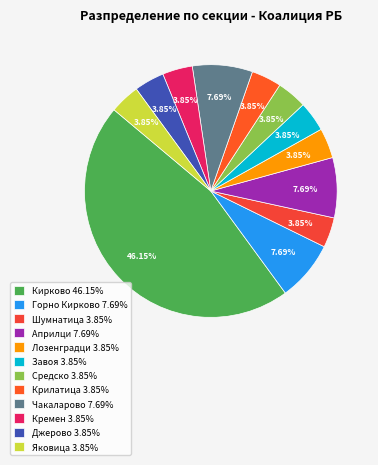

How many segments does this pie chart have?

12